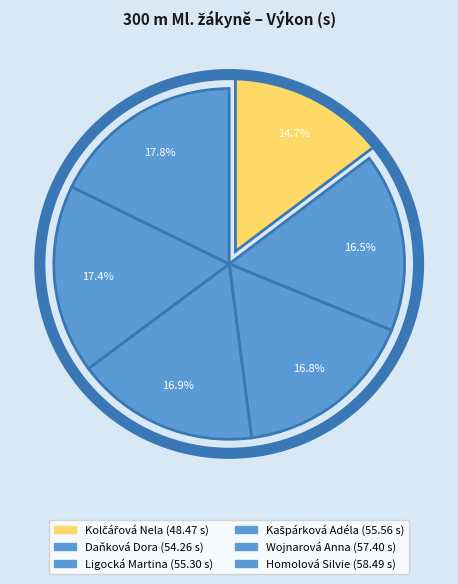

To the nearest percent, what is the average slice percentage?

17%